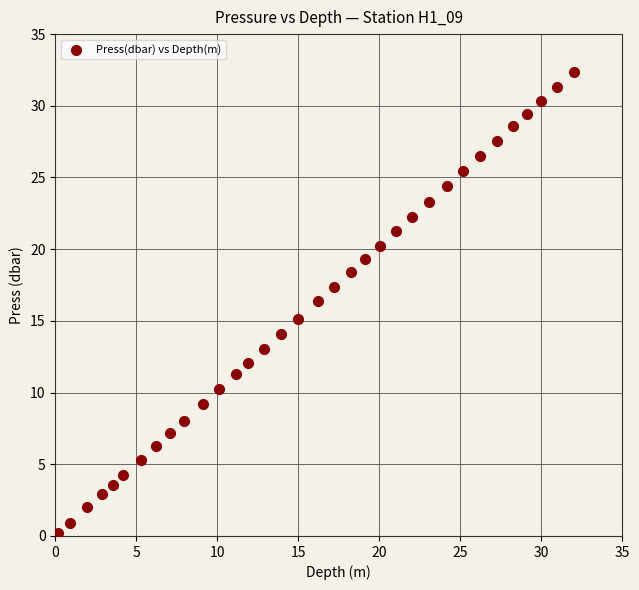

What is the range of X values (max minus min)?

31.9